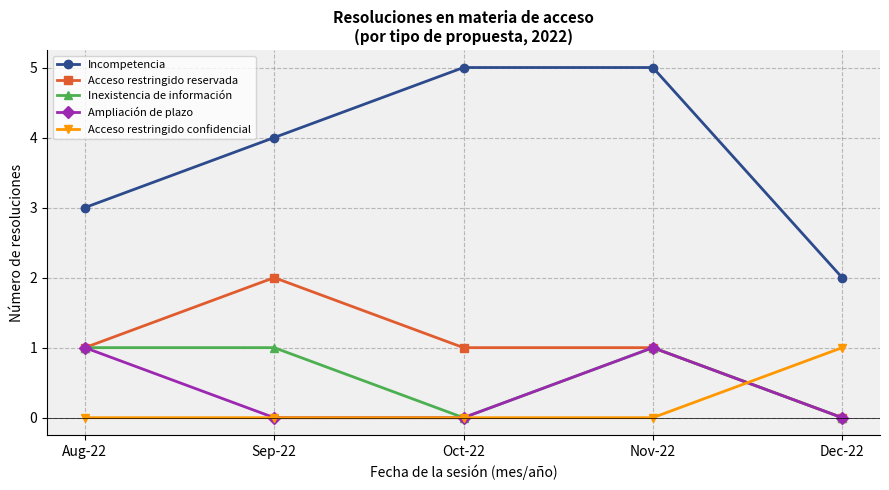

True or false: Acceso restringido reservada and Incompetencia intersect in this chart.

False